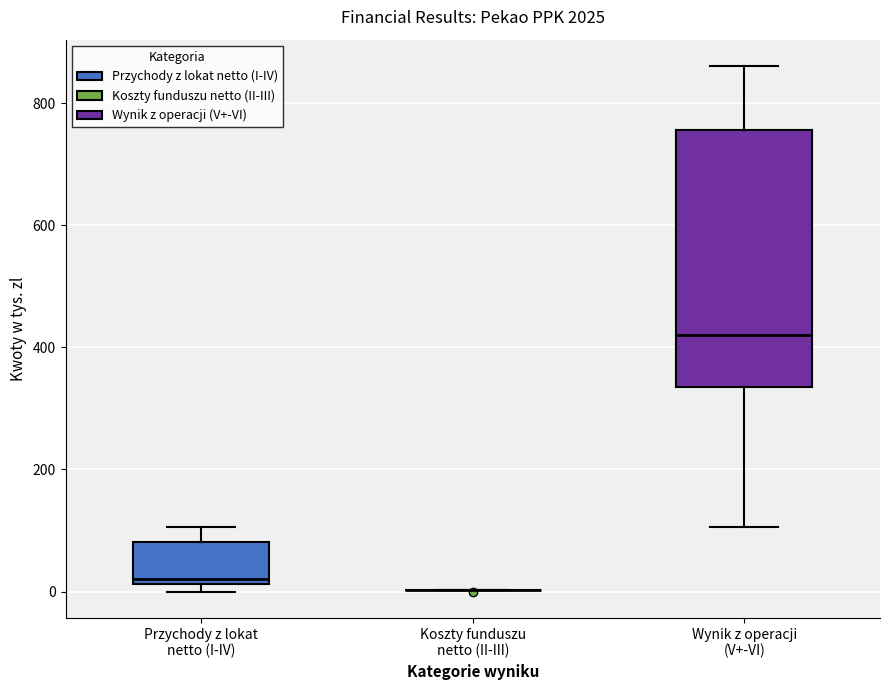

Reading left to right, transcribe this box plot: for each box, give where its median line is, the range the box spans, and where its two whiskers end, as read against the y-axis. The values are not printed on the chart, so give them approximately, as read against the axis.

Przychody z lokat netto (I-IV): median 20 (just above the box's lower edge), box 20 to 80, whiskers 0 to 100
Koszty funduszu netto (II-III): box collapsed to a line at 0, whiskers 0 to 0
Wynik z operacji (V+-VI): median 420, box 340 to 760, whiskers 100 to 860